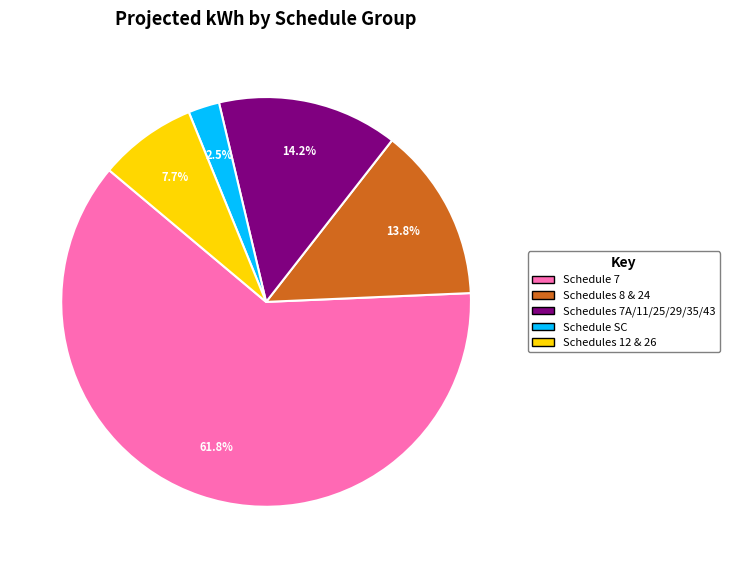

To the nearest percent, what percentage of the pie is Schedule 7?

62%